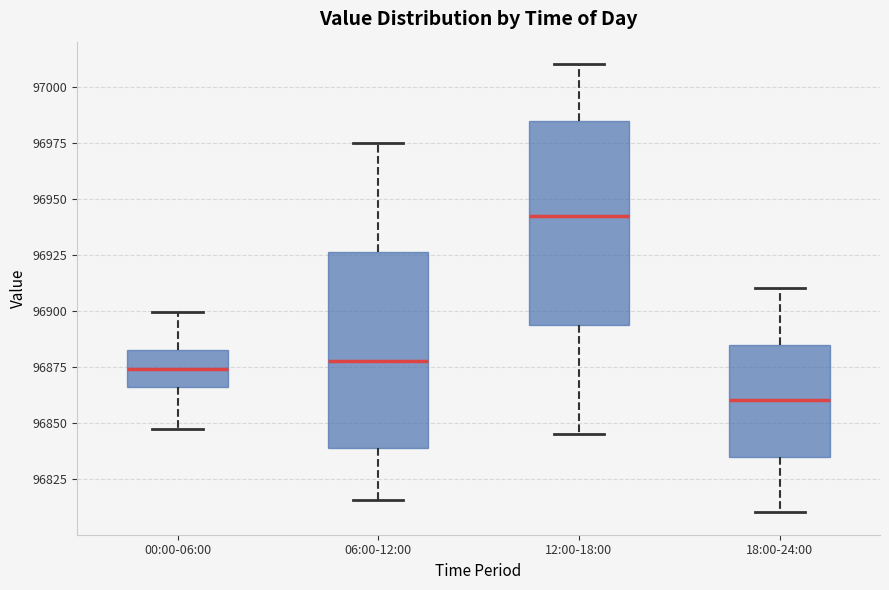

Reading left to right, transcribe this box plot: for each box, give where its median line is, the range the box spans, and where its two whiskers end, as read against the y-axis. The values are not printed on the chart, so give them approximately, as read against the axis.

00:00-06:00: median 96875, box 96865 to 96885, whiskers 96850 to 96900
06:00-12:00: median 96880, box 96840 to 96925, whiskers 96815 to 96975
12:00-18:00: median 96945, box 96895 to 96985, whiskers 96845 to 97010
18:00-24:00: median 96860, box 96835 to 96885, whiskers 96810 to 96910